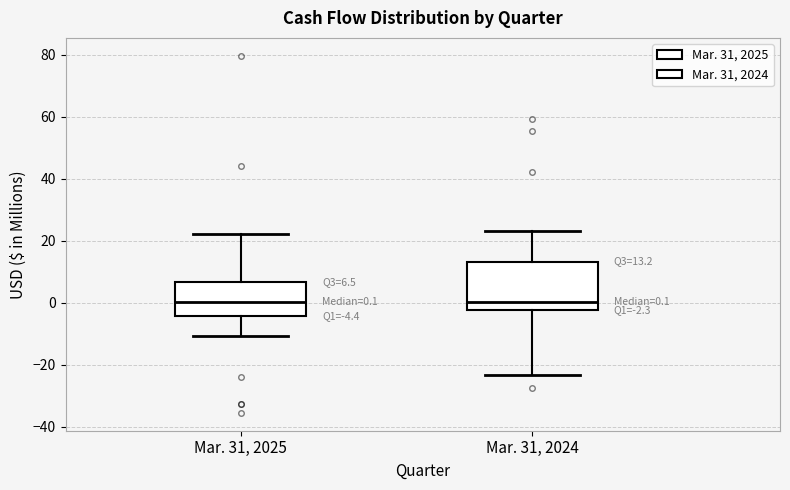

Comparing the boxes themselves (not the whiskers), which one is the tallest?

Mar. 31, 2024